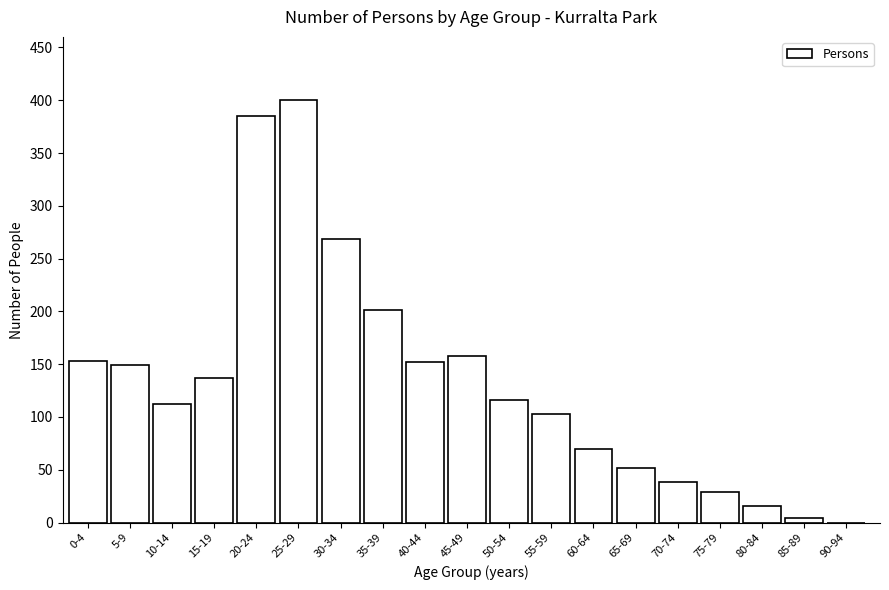

What is the ratio of the value at 20-24 to the value at 45-49?

2.4